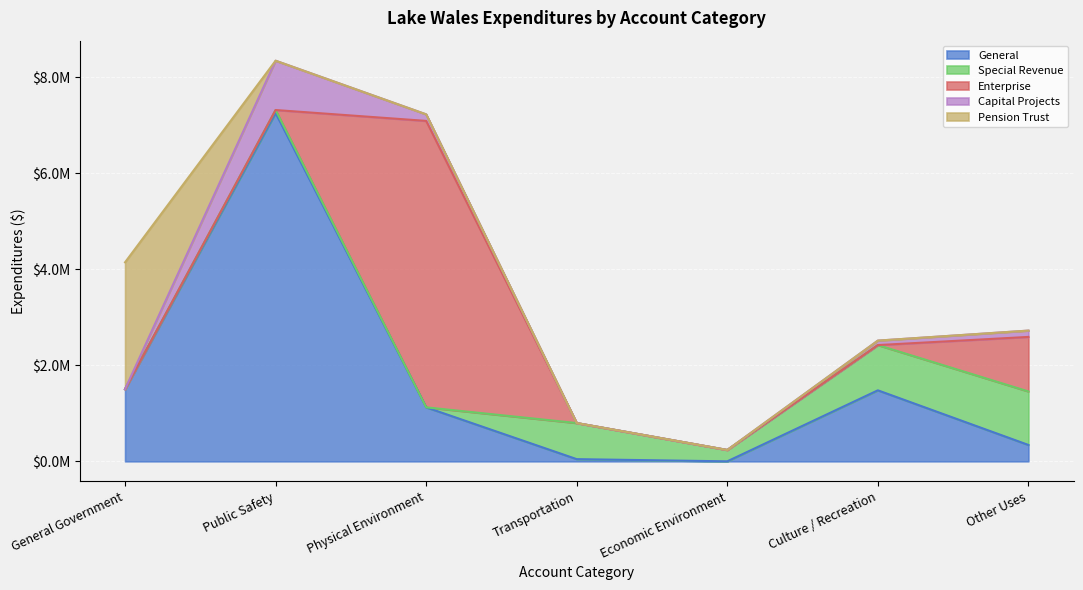

What is the label of the 4th point from the left?

Transportation